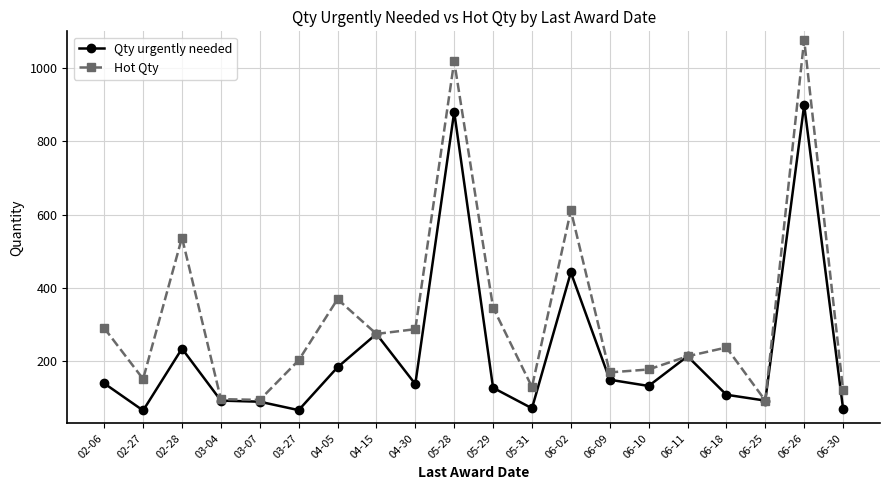

Where is the first local minimum for Hot Qty?

02-27